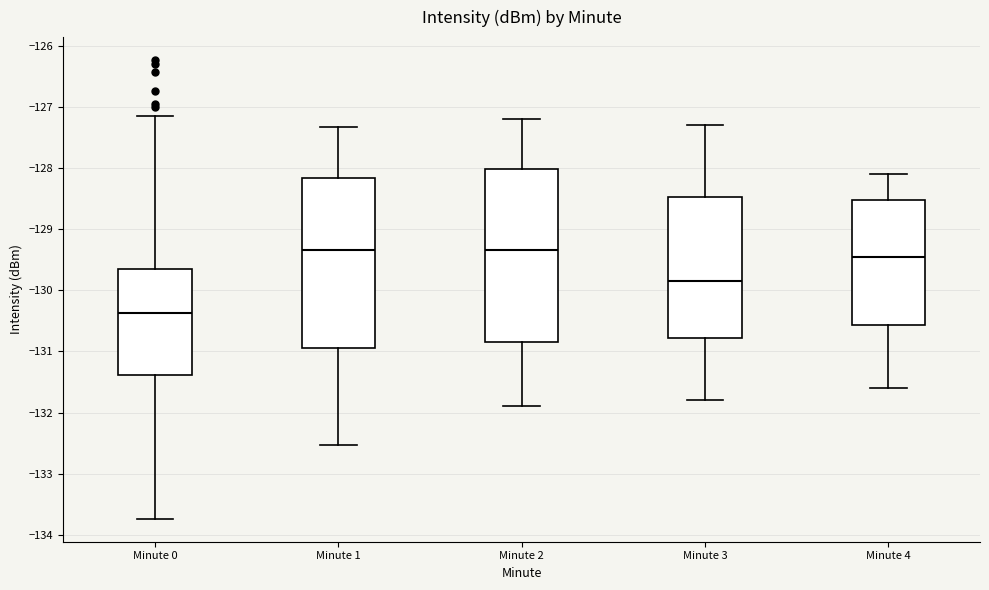

Reading left to right, transcribe this box plot: for each box, give where its median line is, the range the box spans, and where its two whiskers end, as read against the y-axis. The values are not printed on the chart, so give them approximately, as read against the axis.

Minute 0: median -130.4, box -131.4 to -129.7, whiskers -133.7 to -127.1
Minute 1: median -129.3, box -130.9 to -128.2, whiskers -132.5 to -127.3
Minute 2: median -129.3, box -130.8 to -128.0, whiskers -131.9 to -127.2
Minute 3: median -129.8, box -130.8 to -128.5, whiskers -131.8 to -127.3
Minute 4: median -129.4, box -130.6 to -128.5, whiskers -131.6 to -128.1